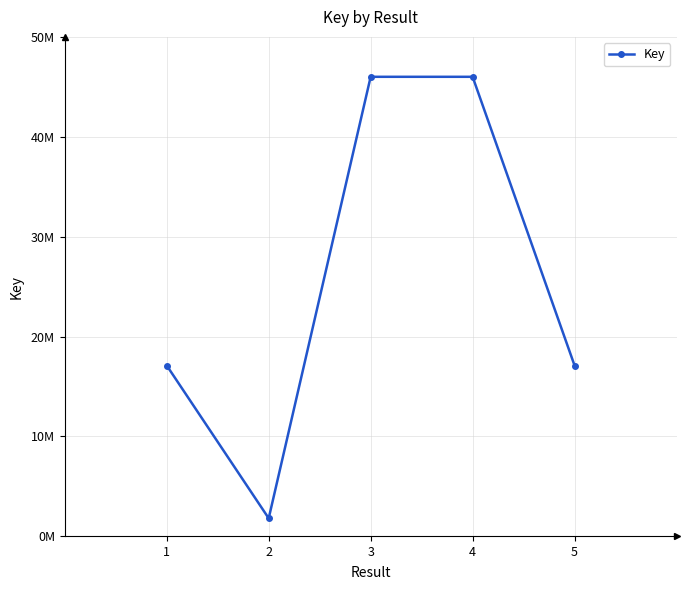

Is this an area chart (filled region under the line)?

No